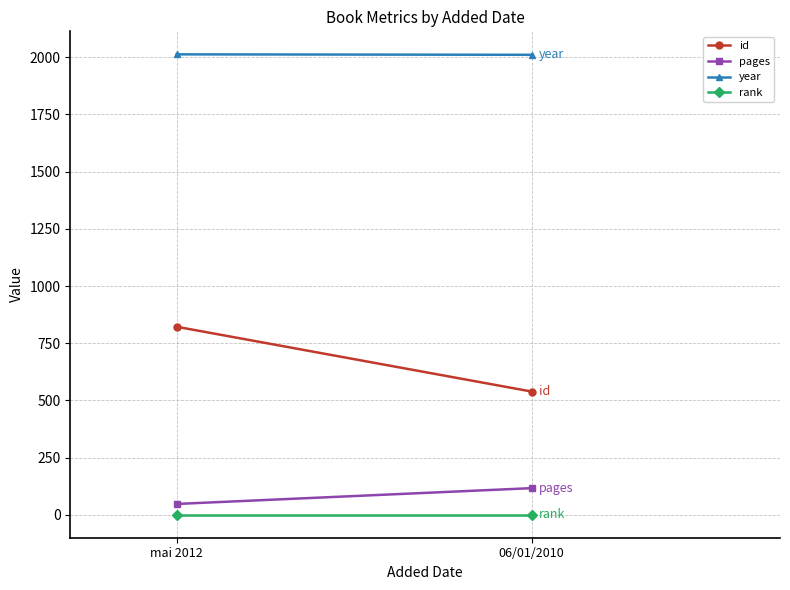

What is the lowest value of the year series?

2010